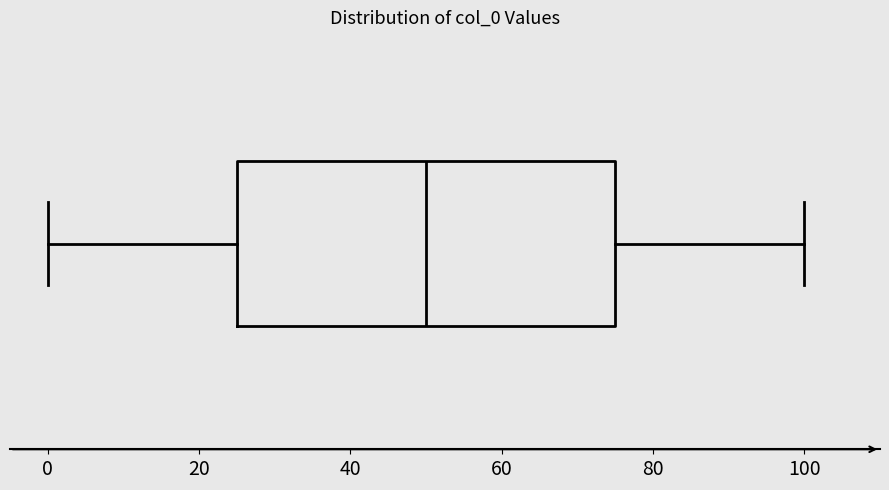

Read this box plot against the x-axis: the position of the median line, the range covered by the box, and the ends of both whiskers. The values are not printed on the chart, so give them approximately, as read against the axis.

median 50, box 24 to 74, whiskers 0 to 100